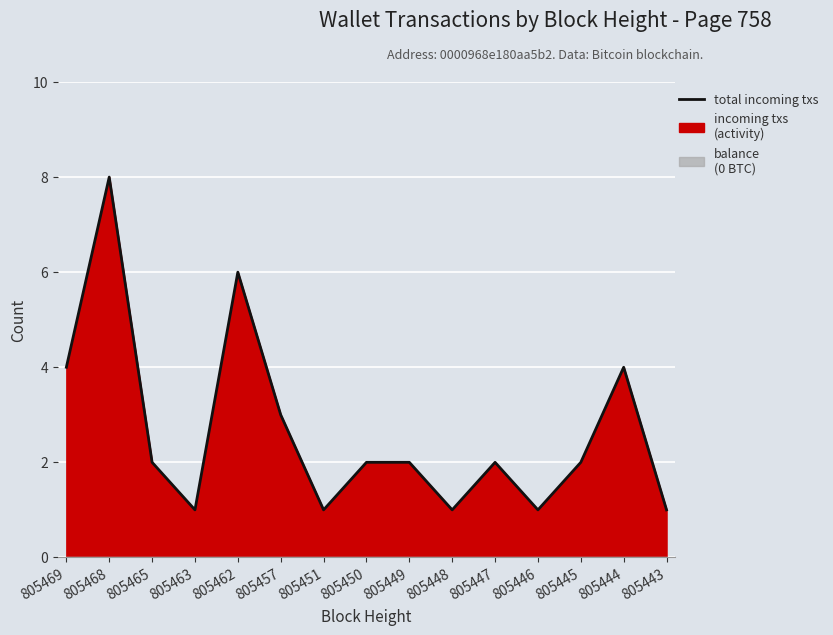

How many lines are shown in the chart?

1